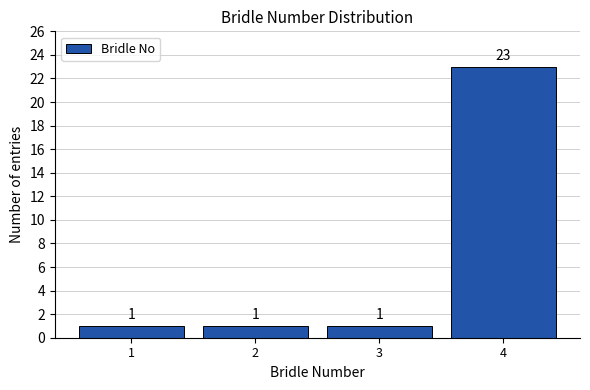

Reading left to right, what are all the values shown in this chart?

1	1	1	23